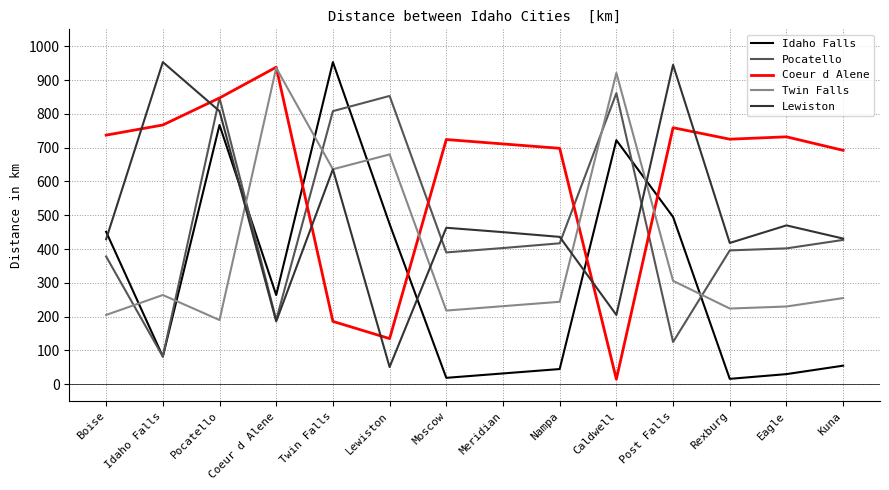

At Caldwell, list the series in order from largest to smallest.

Twin Falls, Pocatello, Idaho Falls, Lewiston, Coeur d Alene